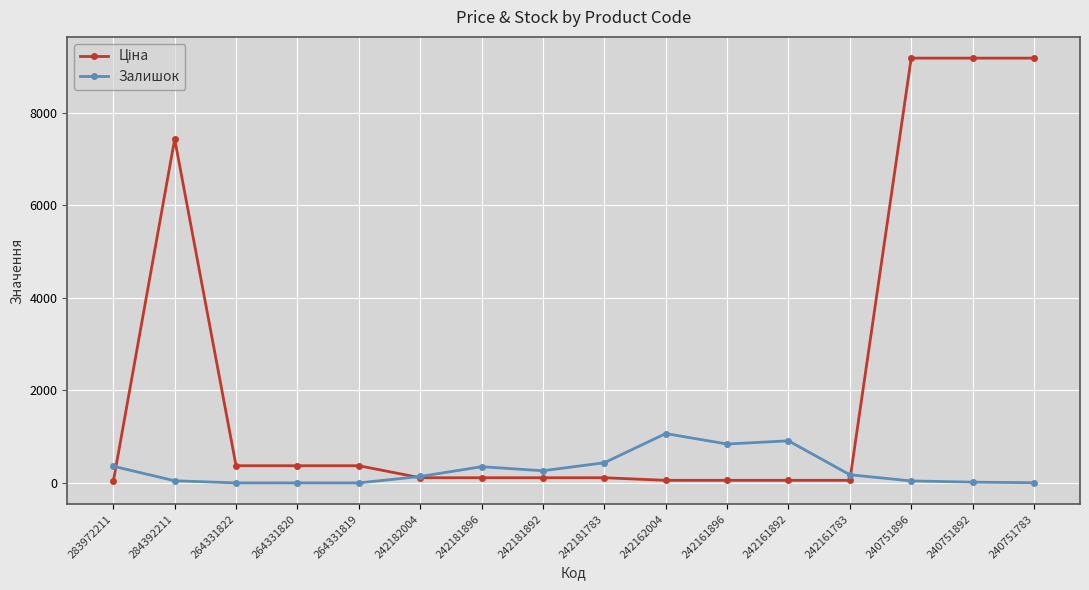

What is the highest value of the Залишок series?

1067.0